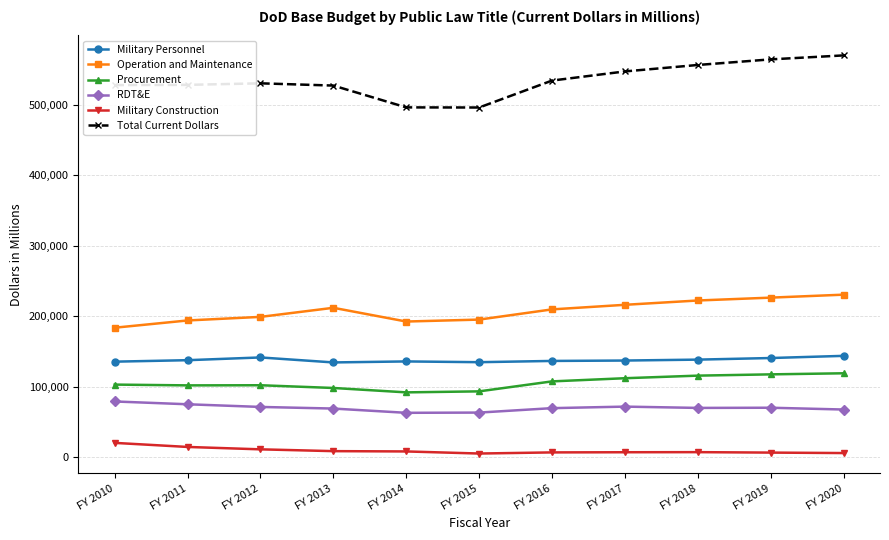

Is this an area chart (filled region under the line)?

No